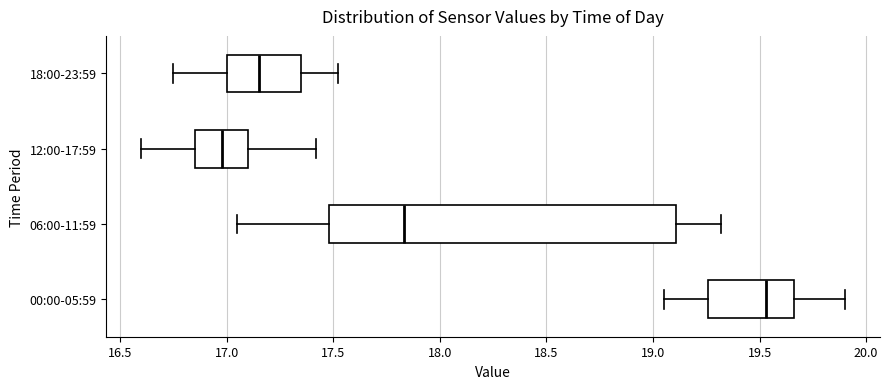

Comparing the boxes themselves (not the whiskers), which one is the widest?

06:00-11:59